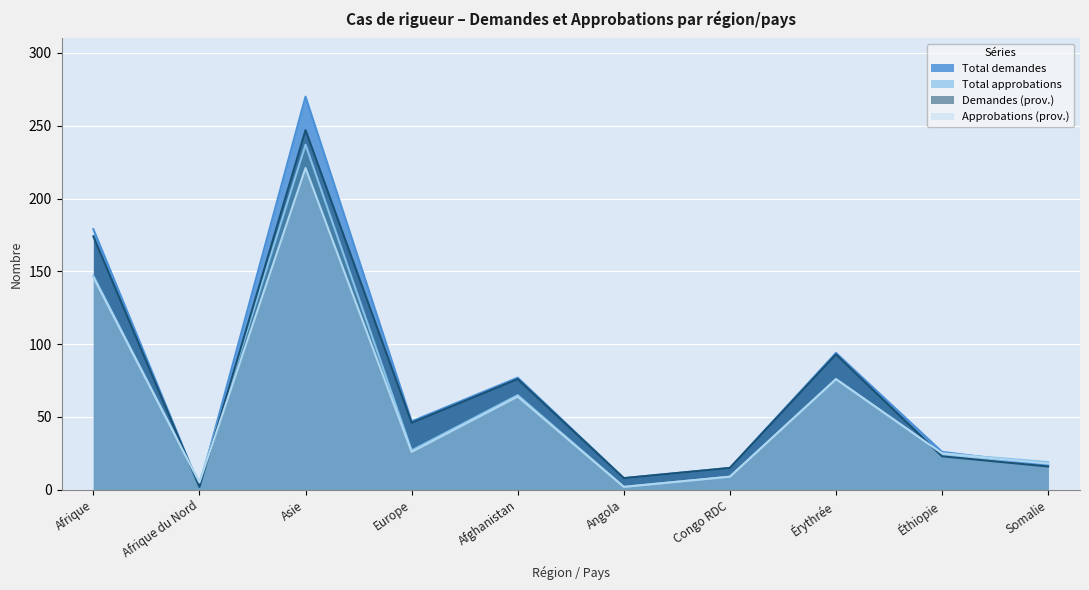

True or false: Demandes (prov.) has more than 1 points higher than both neighbors.

True